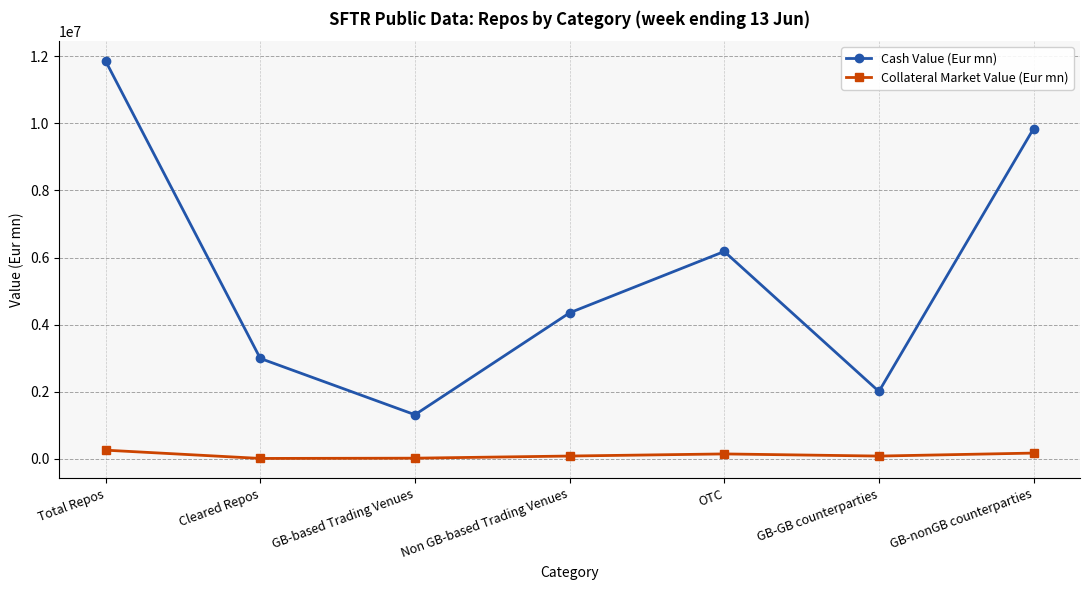

What is the label of the 2nd point from the right?

GB-GB counterparties